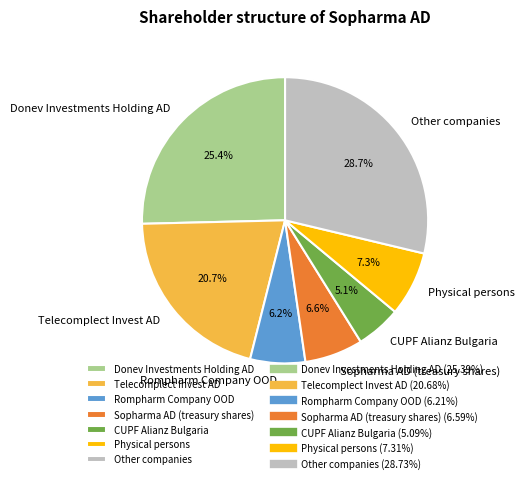

What percentage is the Donev Investments Holding AD slice, to the nearest percent?

25%